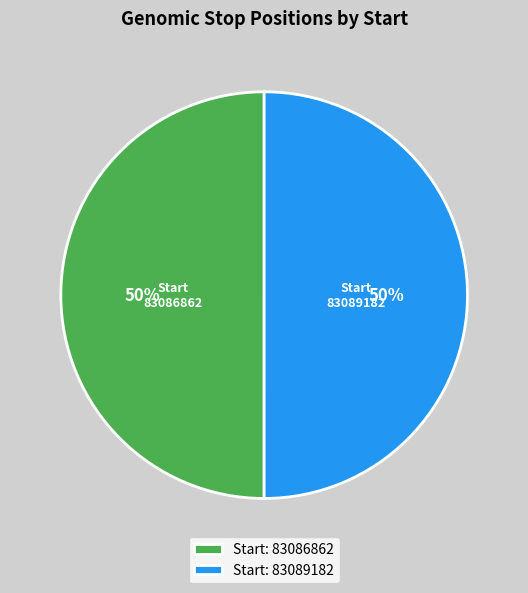

To the nearest percent, what is the combined percentage of 83086862 and 83089182?

100%